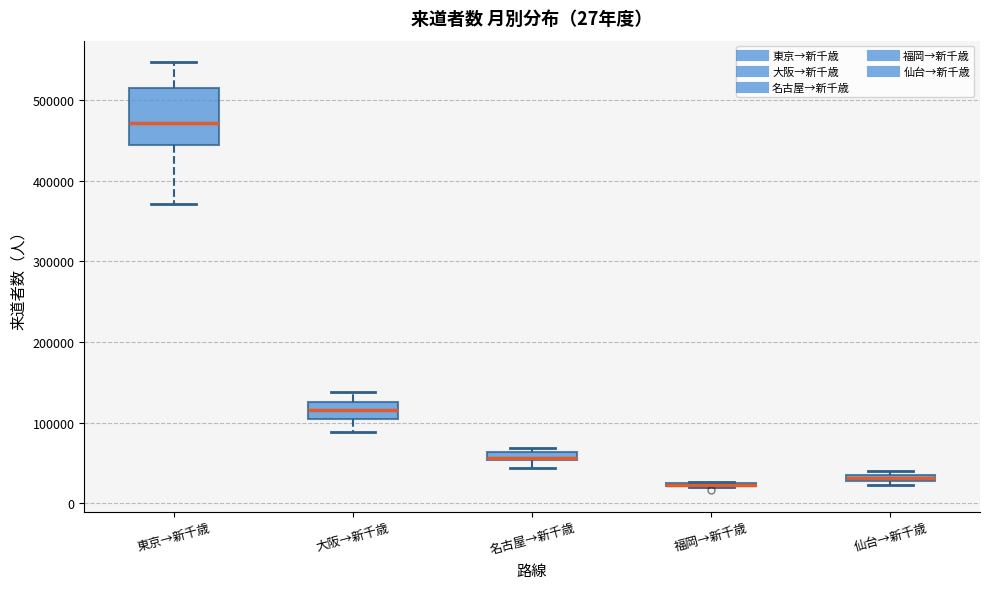

Which box is the tallest, from its lower edge to its upper edge?

東京→新千歳